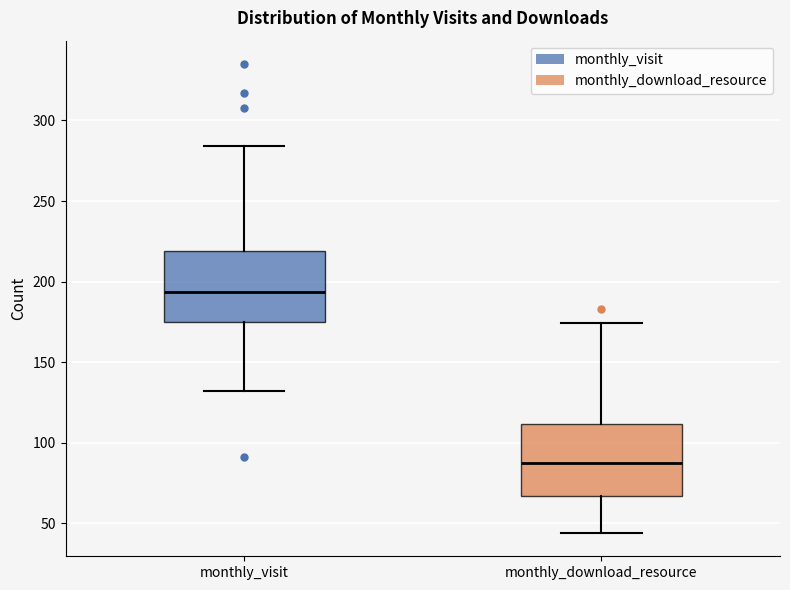

Where is the lower edge of the box for monthly_visit on the y-axis? The values are not printed on the chart, so give them approximately, as read against the axis.

175